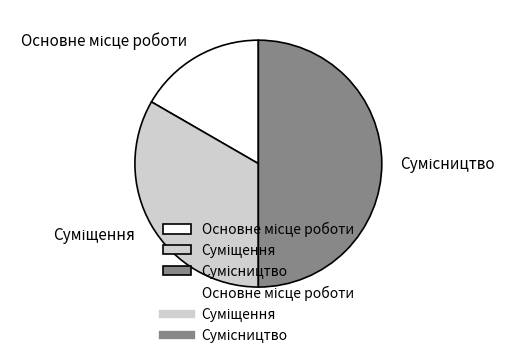

Is there any slice that represents more than half of the pie?

No